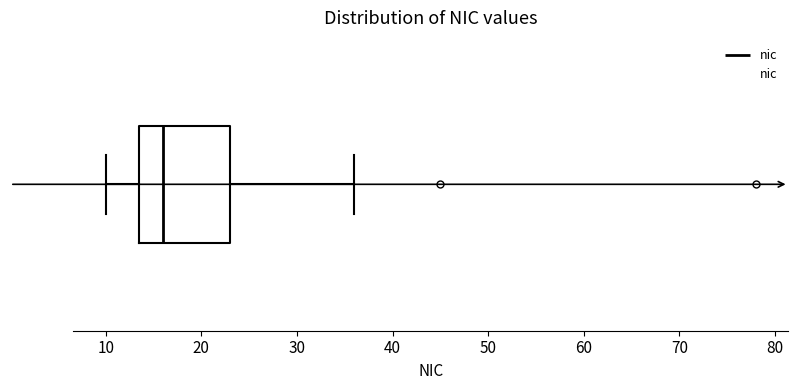

Read this box plot against the x-axis: the position of the median line, the range covered by the box, and the ends of both whiskers. The values are not printed on the chart, so give them approximately, as read against the axis.

median 16, box 14 to 23, whiskers 10 to 36